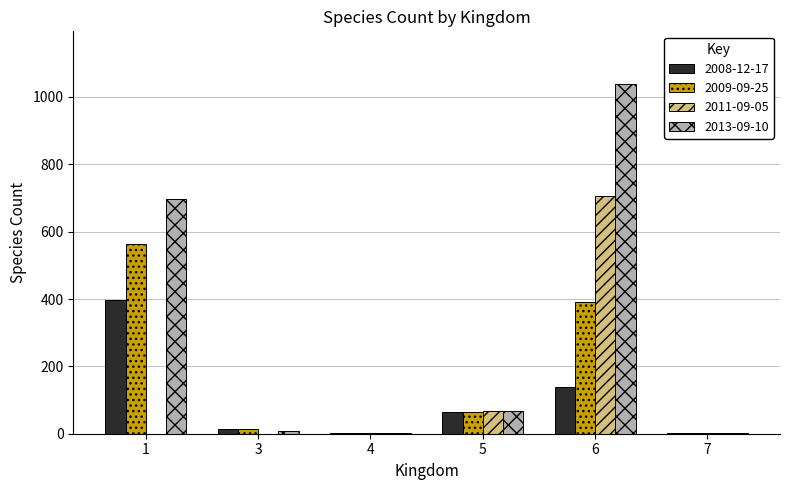

At which category is the sum across all series the highest?

6